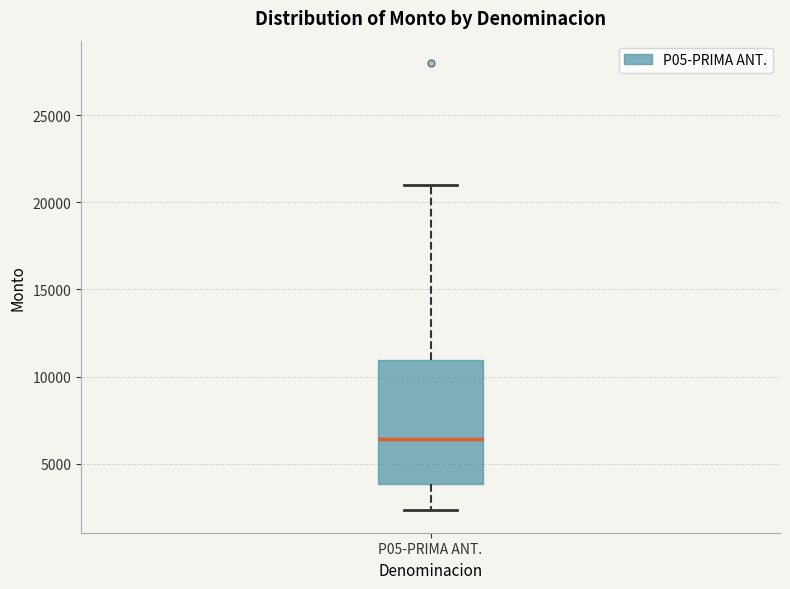

Read this box plot against the y-axis: the position of the median line, the range covered by the box, and the ends of both whiskers. The values are not printed on the chart, so give them approximately, as read against the axis.

median 6500, box 4000 to 11000, whiskers 2500 to 21000